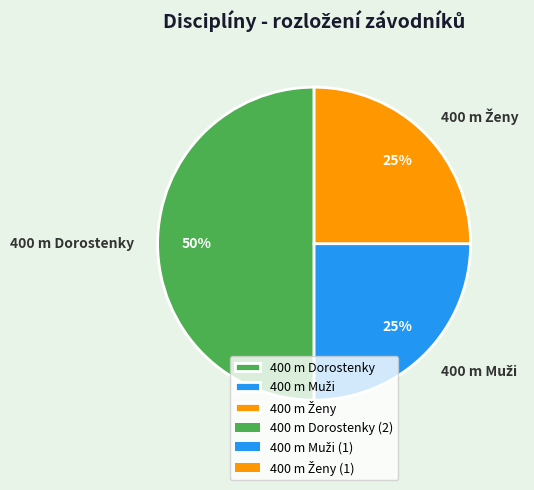

How many segments does this pie chart have?

3